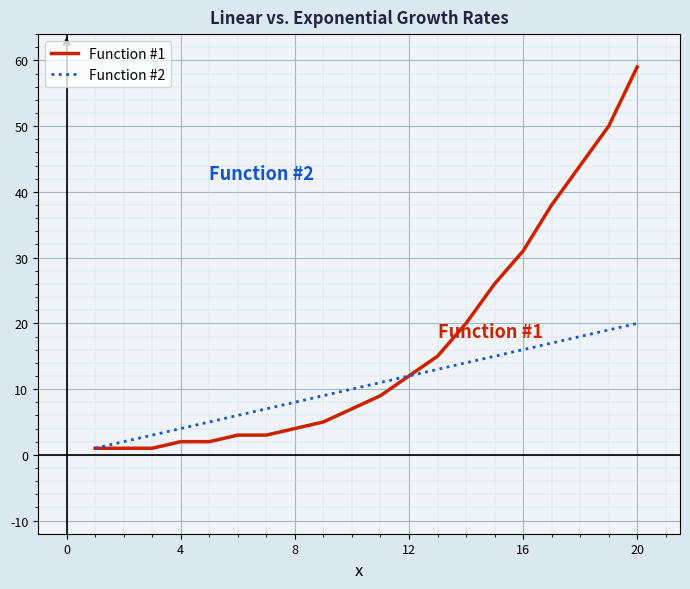

What is the sum of all Function #1 values?

333